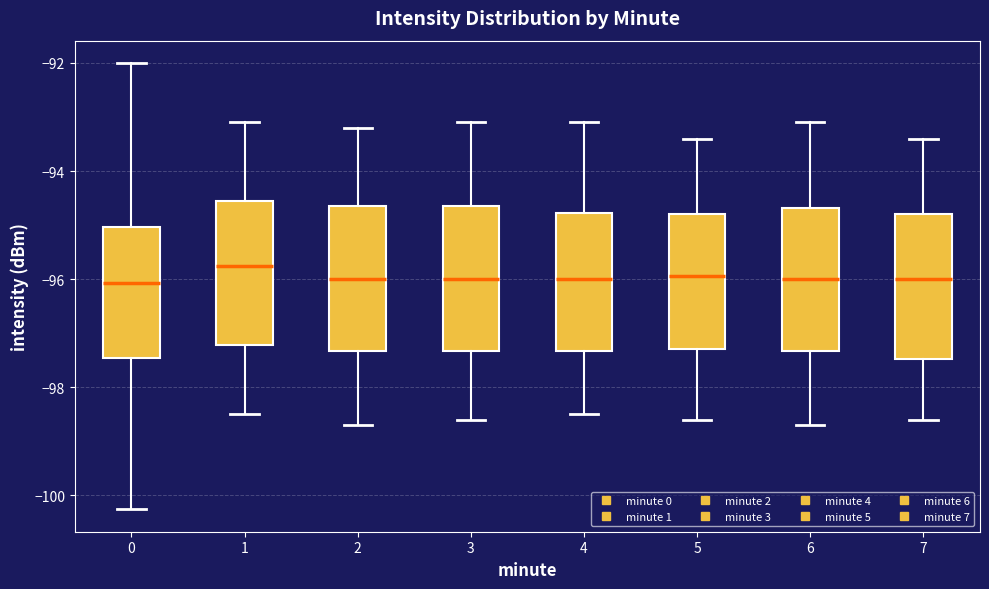

Reading left to right, read every box against the y-axis: the position of its median line, the range the box covers, and the ends of its whiskers. The values are not printed on the chart, so give them approximately, as read against the axis.

0: median -96.0, box -97.4 to -95.0, whiskers -100.2 to -92.0
1: median -95.8, box -97.2 to -94.6, whiskers -98.4 to -93.0
2: median -96.0, box -97.4 to -94.6, whiskers -98.6 to -93.2
3: median -96.0, box -97.4 to -94.6, whiskers -98.6 to -93.0
4: median -96.0, box -97.4 to -94.8, whiskers -98.4 to -93.0
5: median -96.0, box -97.2 to -94.8, whiskers -98.6 to -93.4
6: median -96.0, box -97.4 to -94.6, whiskers -98.6 to -93.0
7: median -96.0, box -97.4 to -94.8, whiskers -98.6 to -93.4